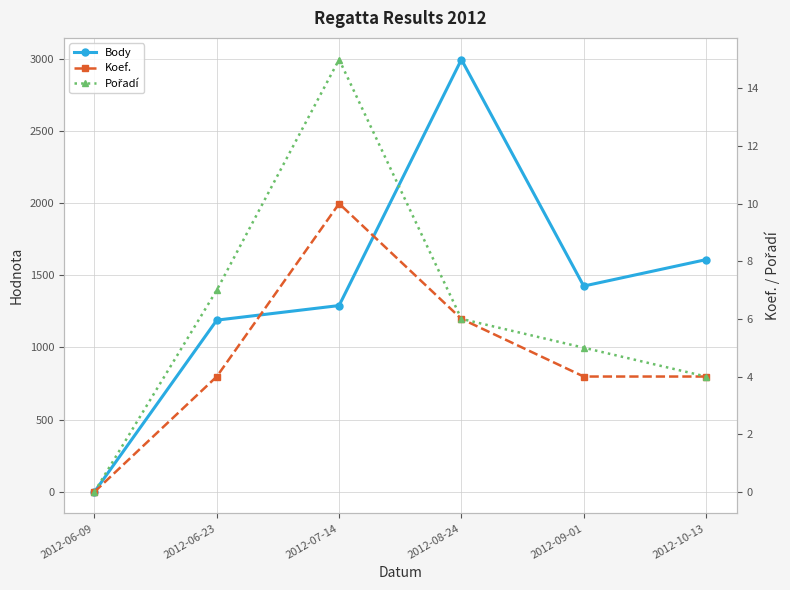

Is it true that Body equals 1290 at 2012-07-14?

True